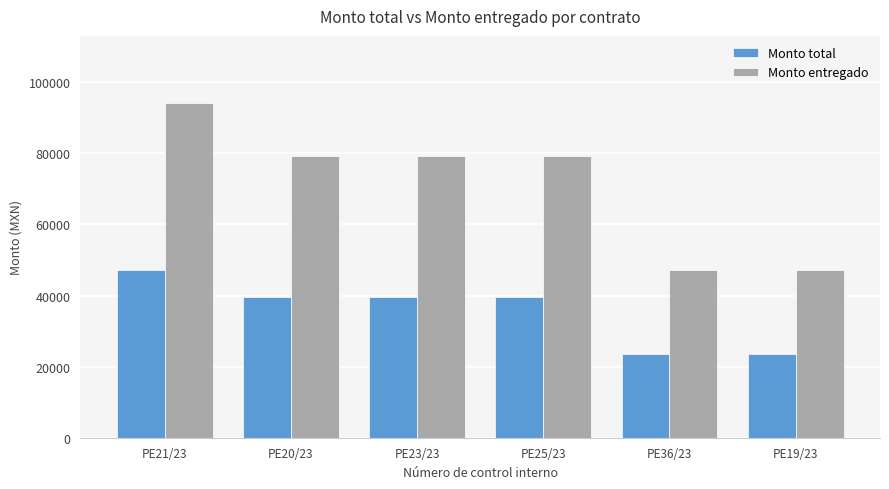

Which series has the largest range (max minus min)?

Monto entregado